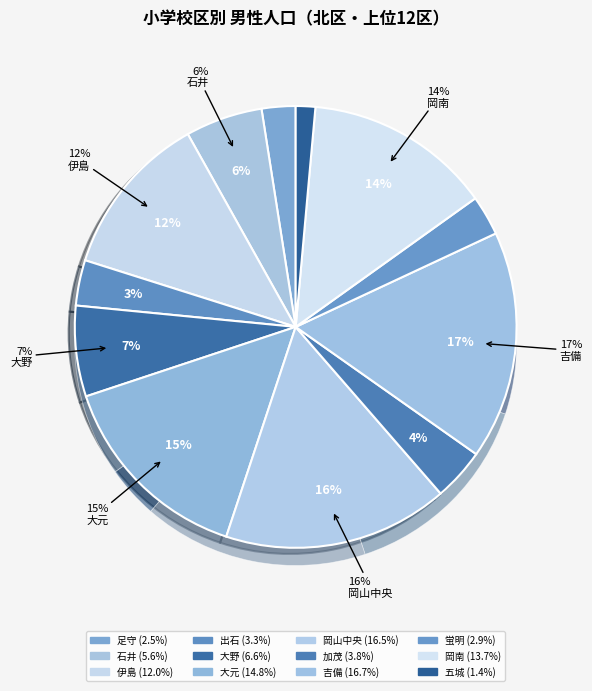

To the nearest percent, what is the combined percentage of 蛍明 and 岡山中央?

19%